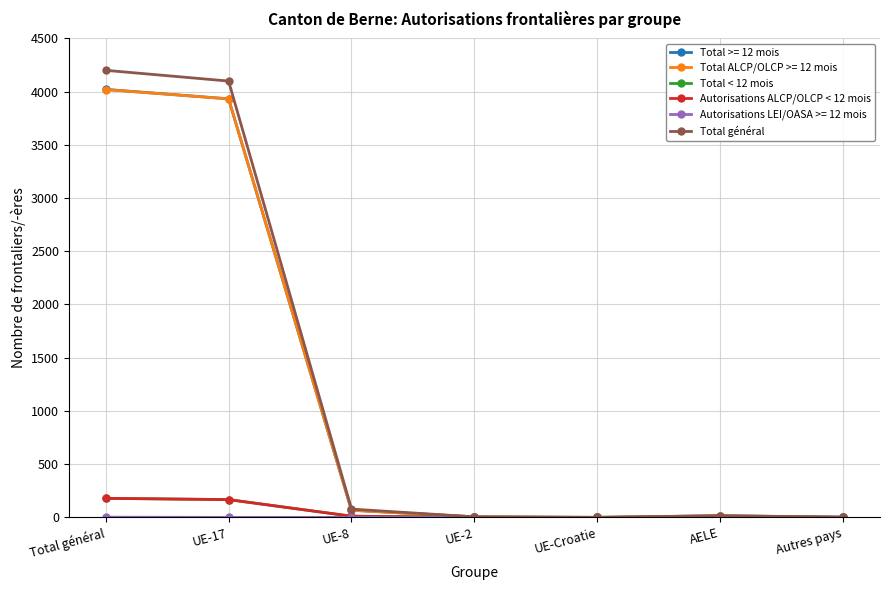

Is this an area chart (filled region under the line)?

No